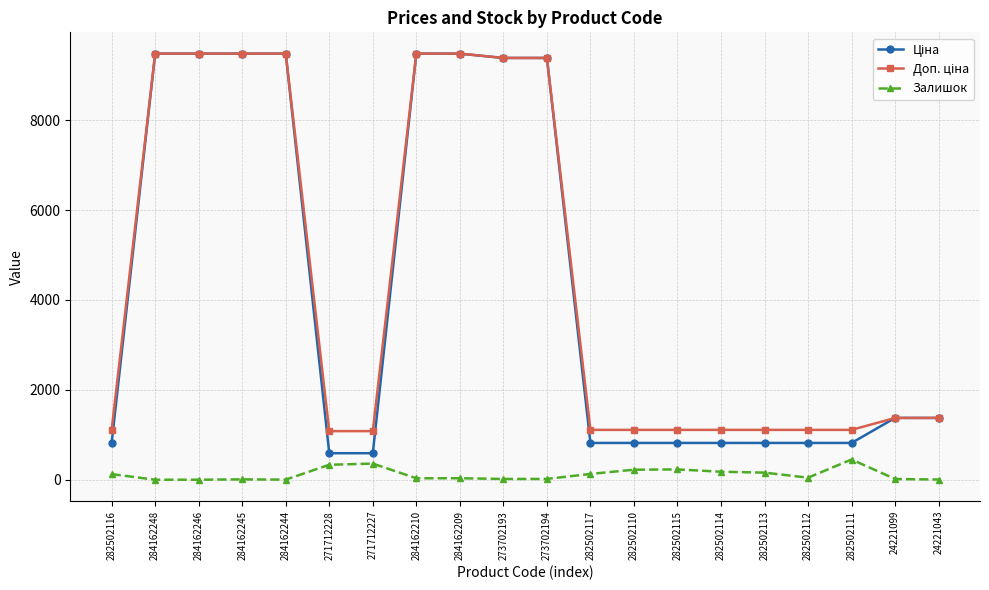

What is the maximum value shown in the chart?

9480.1